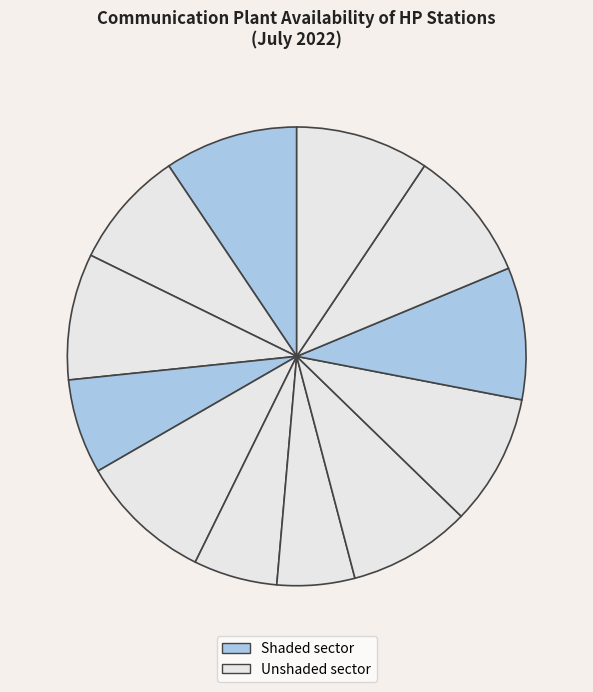

Count the number of slices in the pie.

12